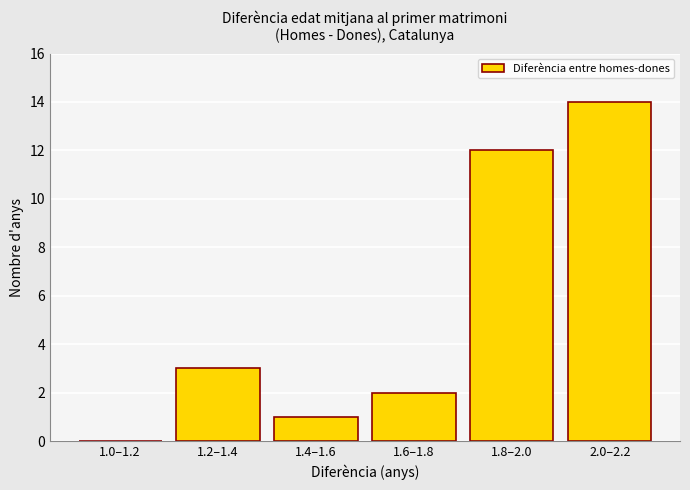

Reading right to left, list all the values displayed in this chart.

2.0–2.2=14	1.8–2.0=12	1.6–1.8=2	1.4–1.6=1	1.2–1.4=3	1.0–1.2=0